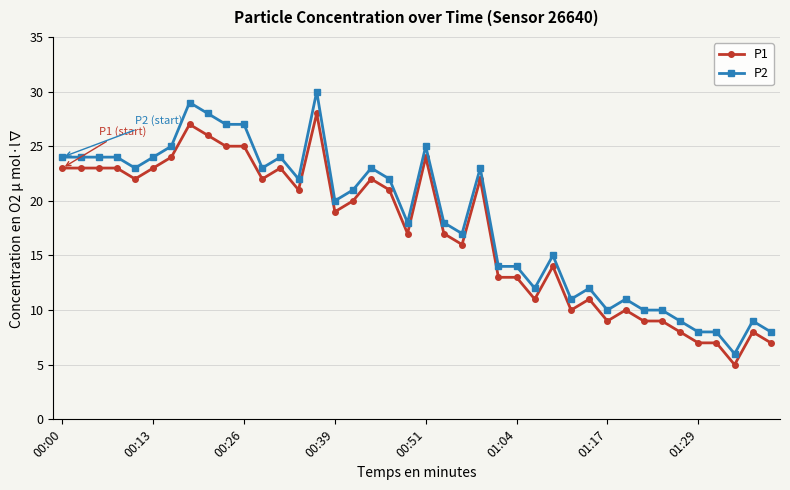

What is the sum of all P1 values?

687